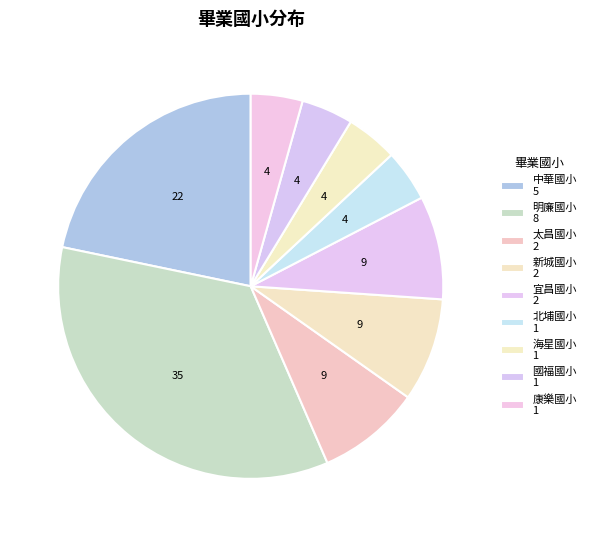

Count the number of slices in the pie.

9